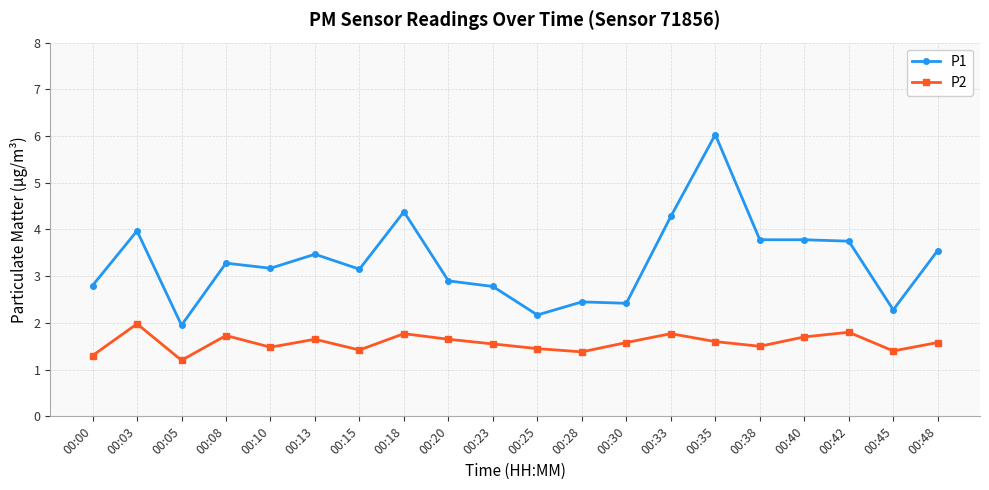

Which series has the widest spread of values?

P1